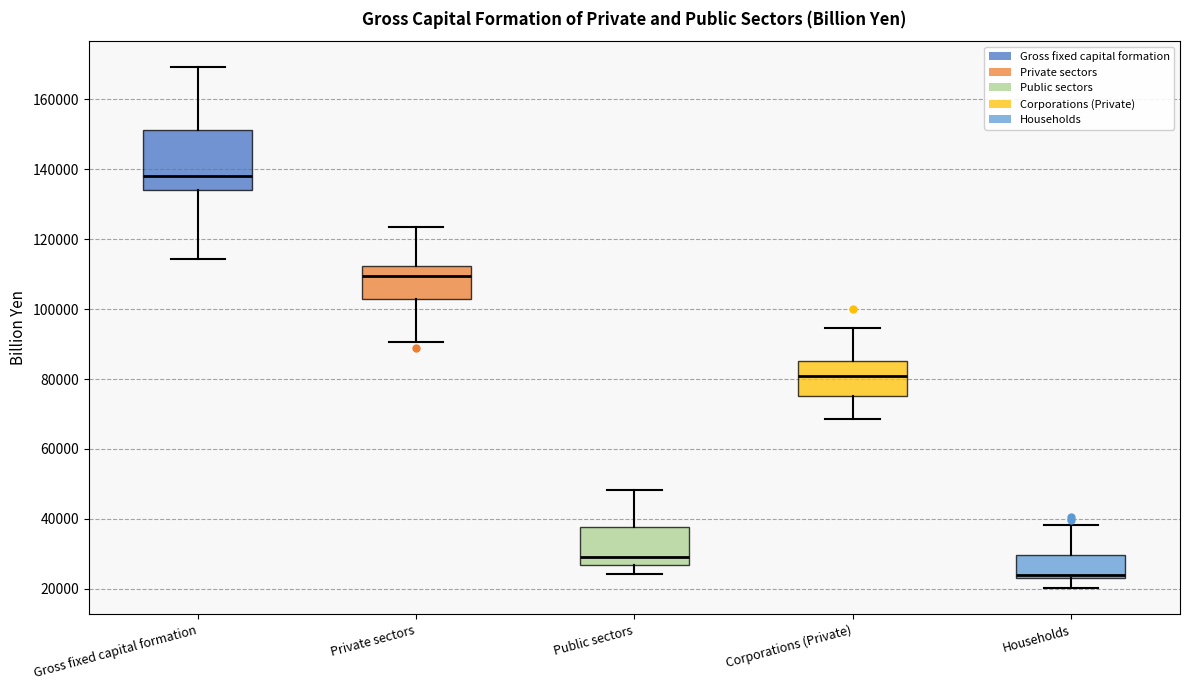

Reading left to right, read every box against the y-axis: the position of its median line, the range the box covers, and the ends of its whiskers. The values are not printed on the chart, so give them approximately, as read against the axis.

Gross fixed capital formation: median 138000, box 134000 to 152000, whiskers 114000 to 170000
Private sectors: median 110000, box 102000 to 112000, whiskers 90000 to 124000
Public sectors: median 30000, box 26000 to 38000, whiskers 24000 to 48000
Corporations (Private): median 80000, box 76000 to 86000, whiskers 68000 to 94000
Households: median 24000 (just above the box's lower edge), box 24000 to 30000, whiskers 20000 to 38000